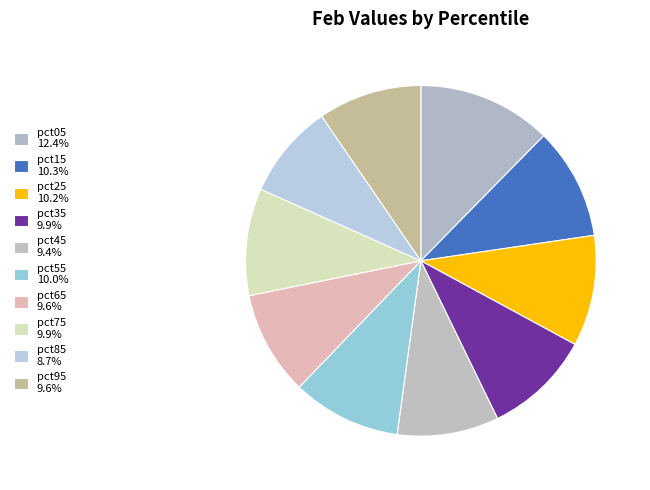

How many slices are in this pie chart?

10